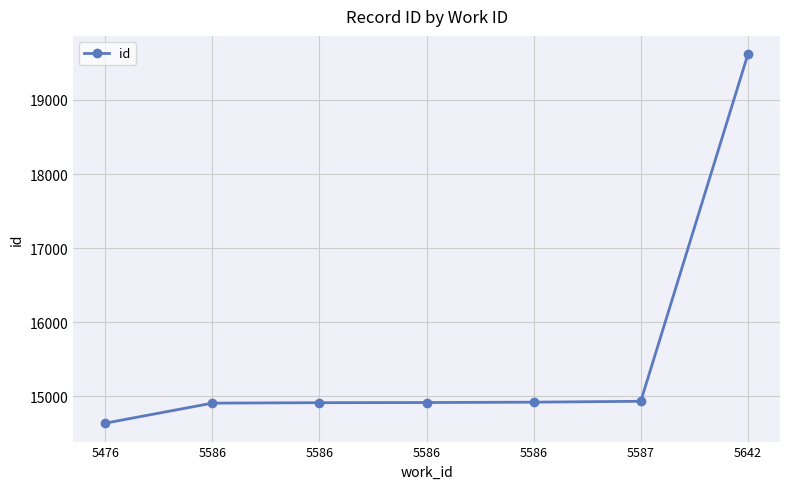

List the labels in order of value, largest first.

5642, 5587, 5586, 5586, 5586, 5586, 5476